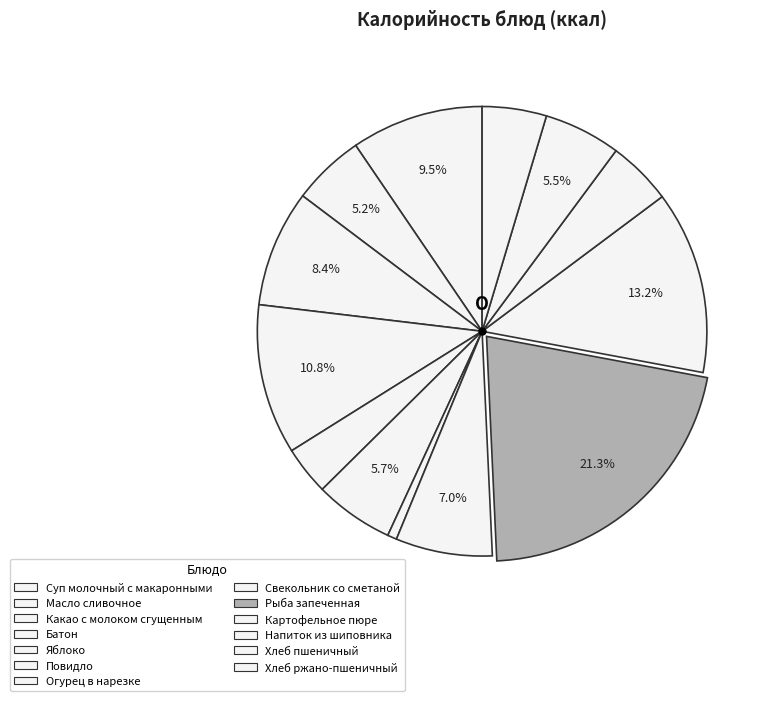

How many segments does this pie chart have?

13